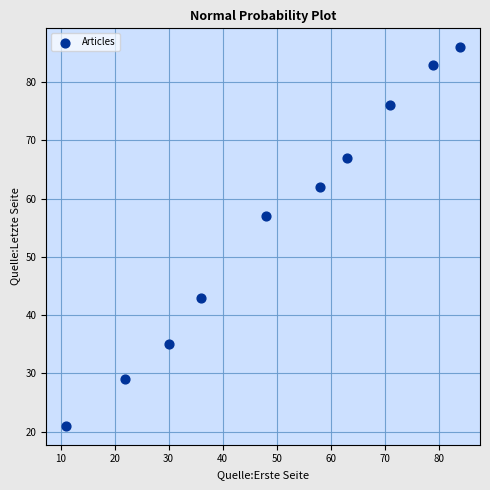

What Y value in the scatter plot is closest to 53?

57